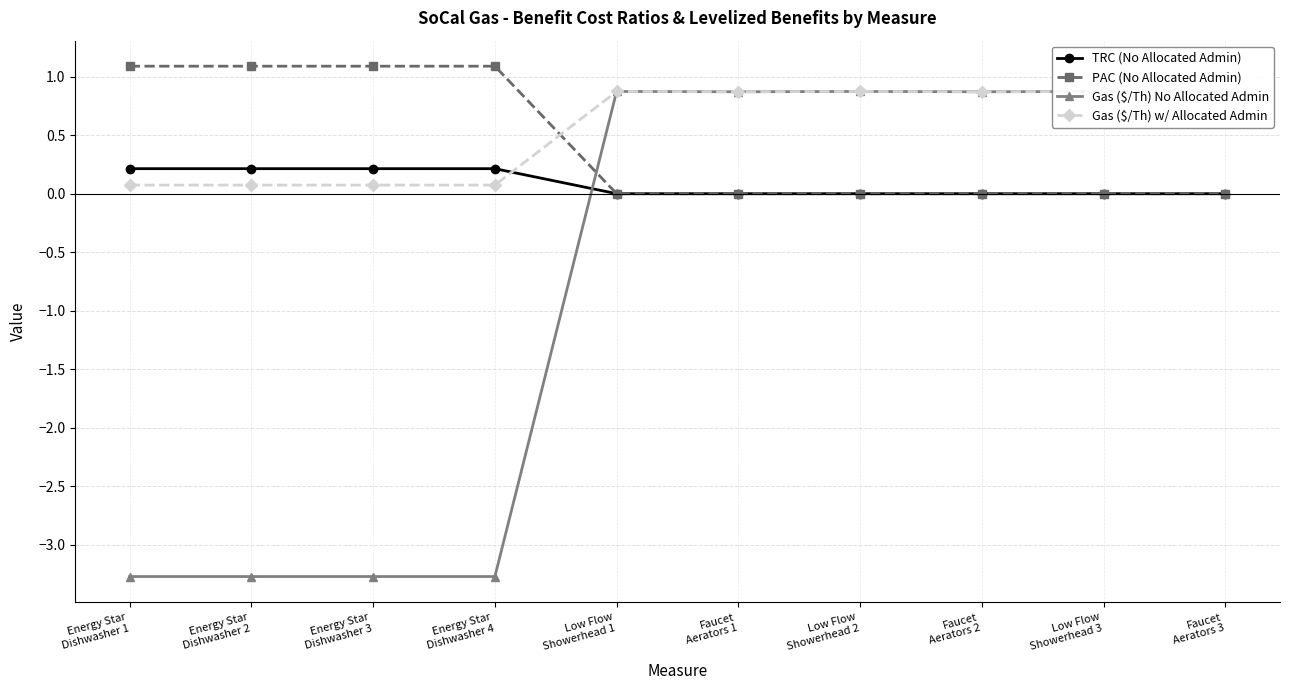

How many interior local peaks does the Gas ($/Th) w/ Allocated Admin series have?

3